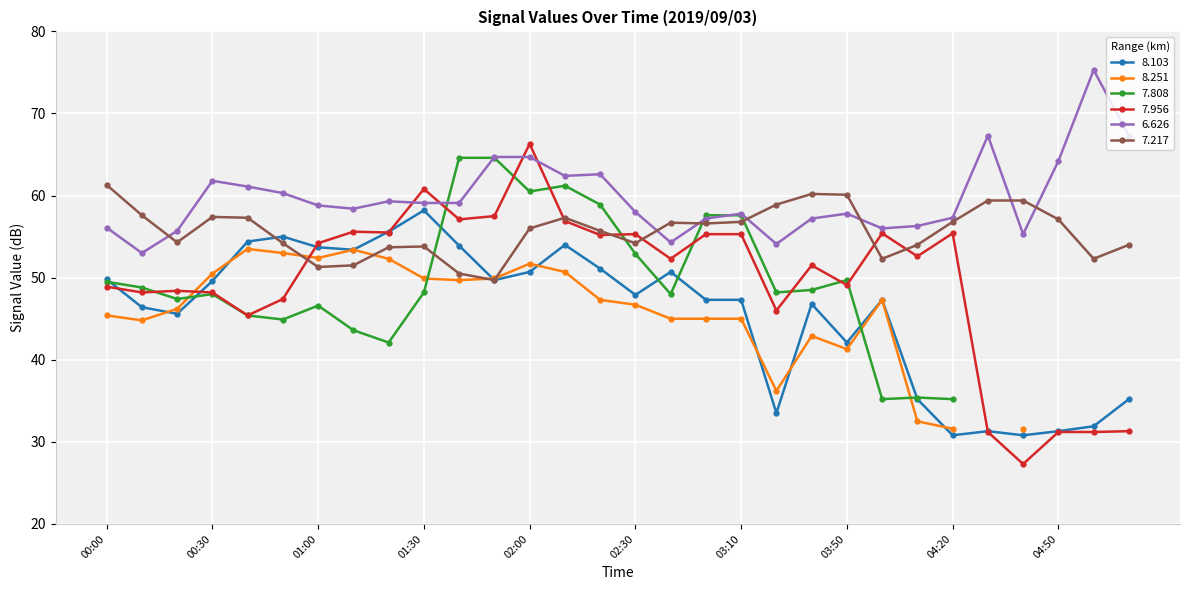

Is the value of   7.956 at 01:40 greater than the value of   6.626 at 02:30?

No